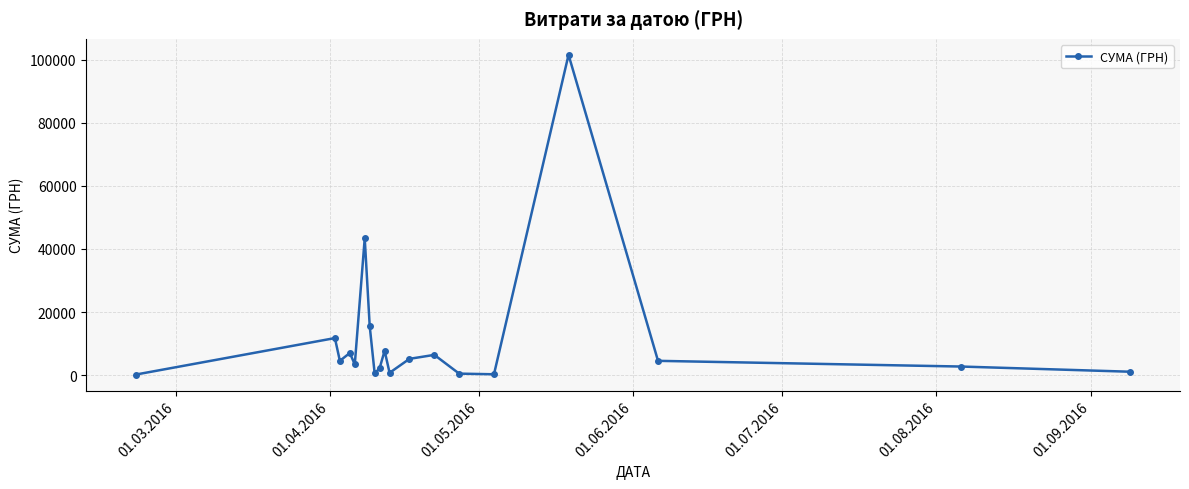

True or false: there are more than 2 points higher than both neighbors.

True